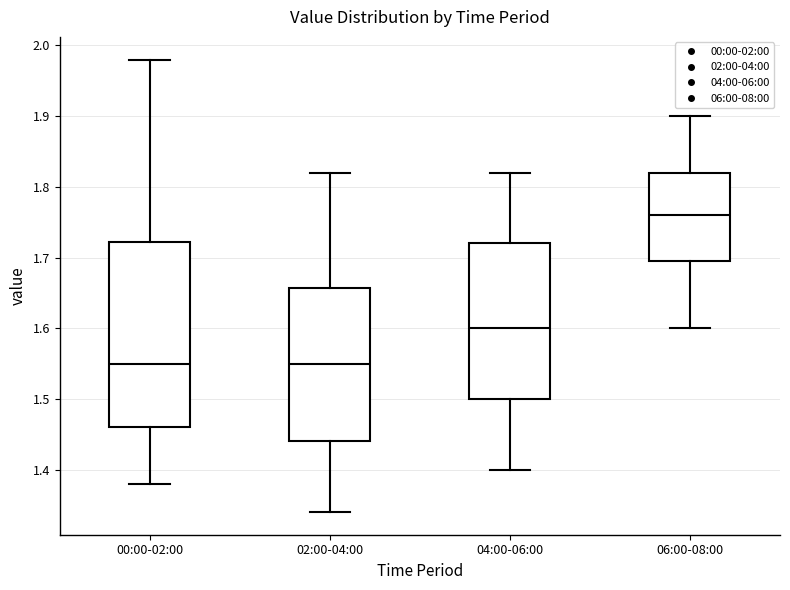

Reading left to right, transcribe this box plot: for each box, give where its median line is, the range the box spans, and where its two whiskers end, as read against the y-axis. The values are not printed on the chart, so give them approximately, as read against the axis.

00:00-02:00: median 1.55, box 1.46 to 1.72, whiskers 1.38 to 1.98
02:00-04:00: median 1.55, box 1.44 to 1.66, whiskers 1.34 to 1.82
04:00-06:00: median 1.60, box 1.50 to 1.72, whiskers 1.40 to 1.82
06:00-08:00: median 1.76, box 1.70 to 1.82, whiskers 1.60 to 1.90